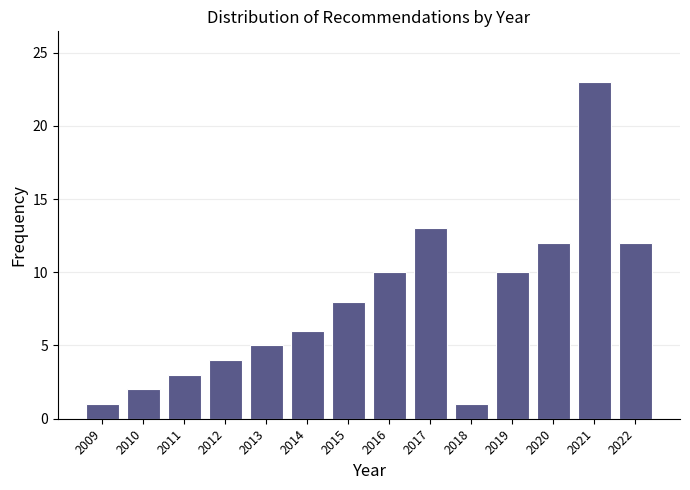

Reading right to left, what are all the values shown in this chart?

12	23	12	10	1	13	10	8	6	5	4	3	2	1